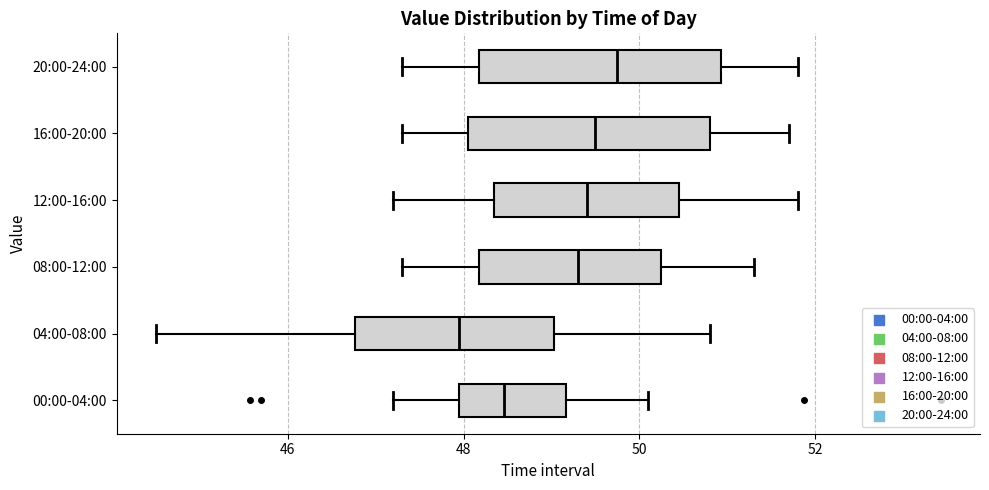

Reading bottom to top, transcribe this box plot: for each box, give where its median line is, the range the box spans, and where its two whiskers end, as read against the x-axis. The values are not printed on the chart, so give them approximately, as read against the axis.

00:00-04:00: median 48.4, box 48.0 to 49.2, whiskers 47.2 to 50.2
04:00-08:00: median 48.0, box 46.8 to 49.0, whiskers 44.6 to 50.8
08:00-12:00: median 49.4, box 48.2 to 50.2, whiskers 47.4 to 51.4
12:00-16:00: median 49.4, box 48.4 to 50.4, whiskers 47.2 to 51.8
16:00-20:00: median 49.6, box 48.0 to 50.8, whiskers 47.4 to 51.8
20:00-24:00: median 49.8, box 48.2 to 51.0, whiskers 47.4 to 51.8